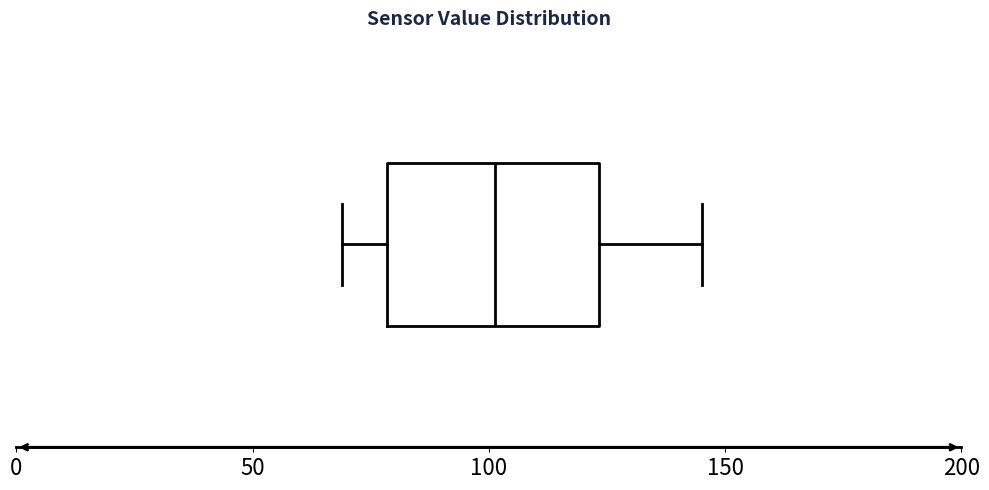

Transcribe this box plot: give where the median line is, the range the box spans, and where the two whiskers end, as read against the x-axis. The values are not printed on the chart, so give them approximately, as read against the axis.

median 100, box 80 to 125, whiskers 70 to 145